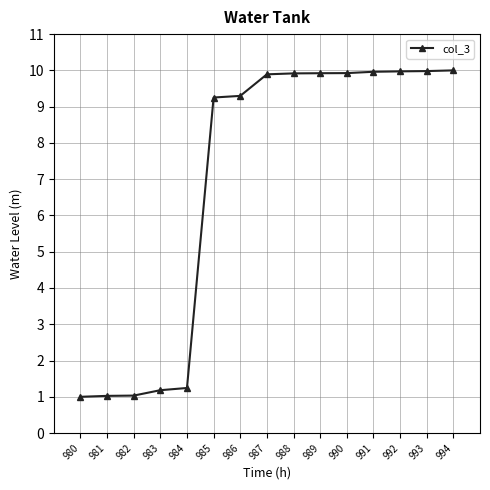

Does the chart display data point markers on the line(s)?

Yes